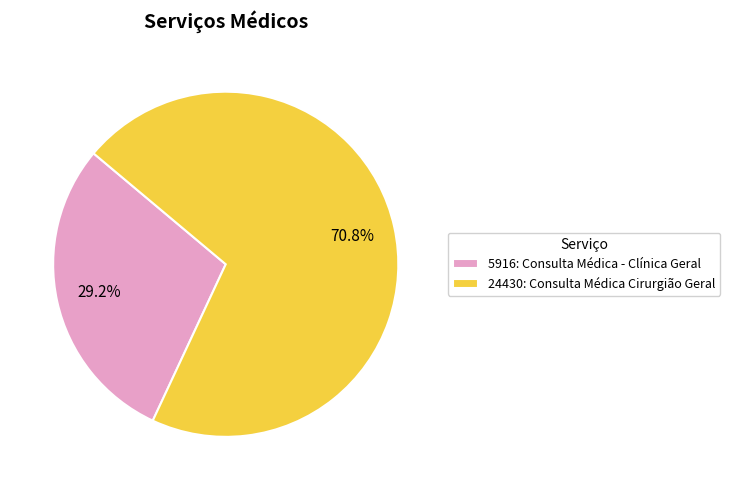

What is the smallest slice in the pie chart?

5916: Consulta Médica - Clínica Geral